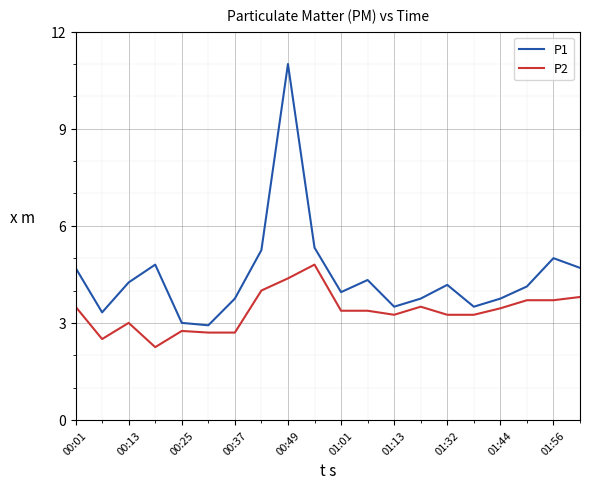

List the series in order of their peak value, highest first.

P1, P2